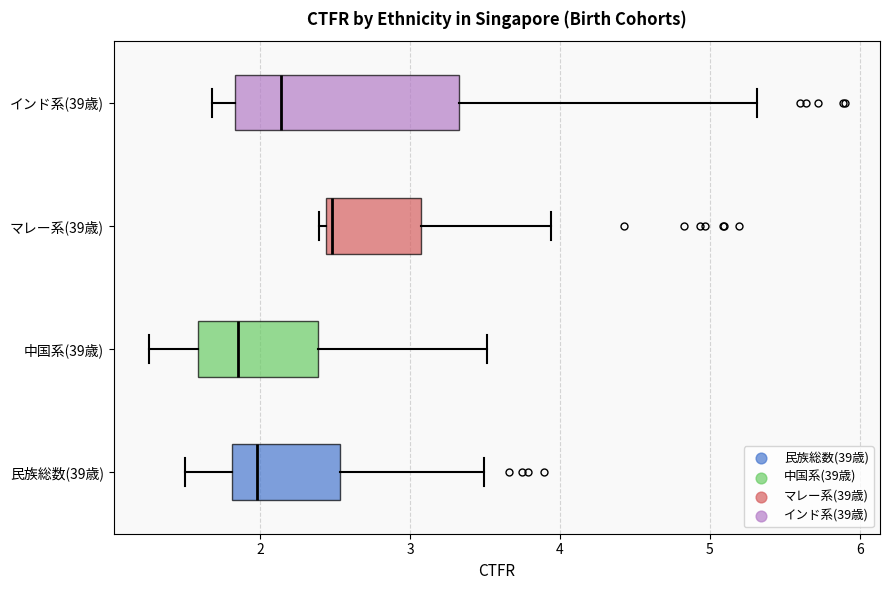

Which box's median line is the furthest to the right?

マレー系(39歳)